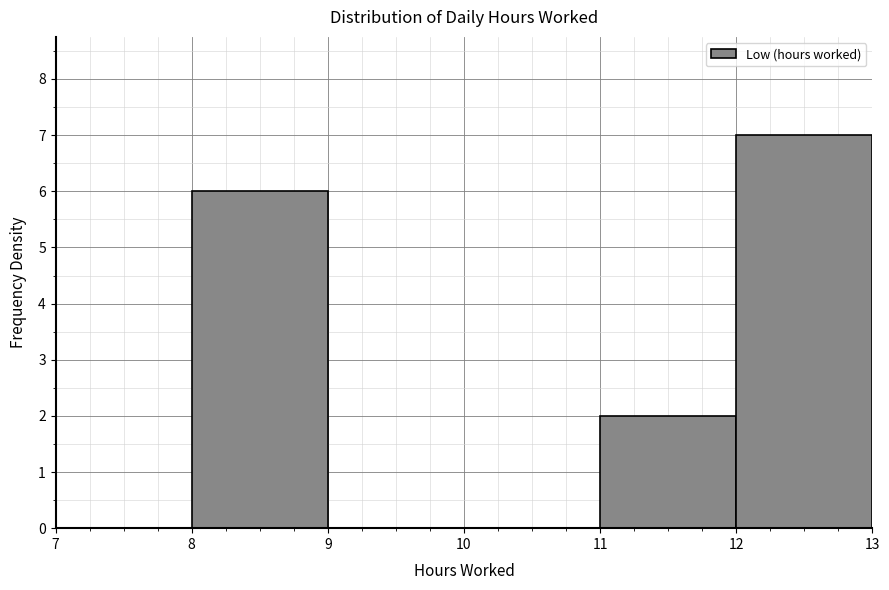

Reading left to right, list every bar in this chart as the range it spans on the x-axis followed by its height. The values are not printed on the chart, so give them approximately, as read against the axis.

7 to 8: 0
8 to 9: 6
9 to 10: 0
10 to 11: 0
11 to 12: 2
12 to 13: 7